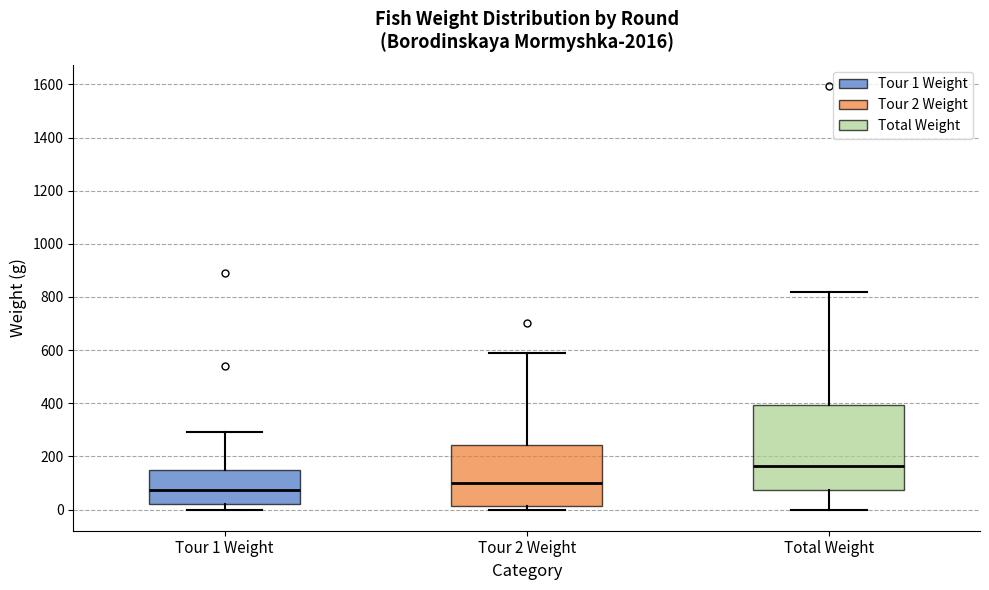

Which box's median line is the lowest?

Tour 1 Weight